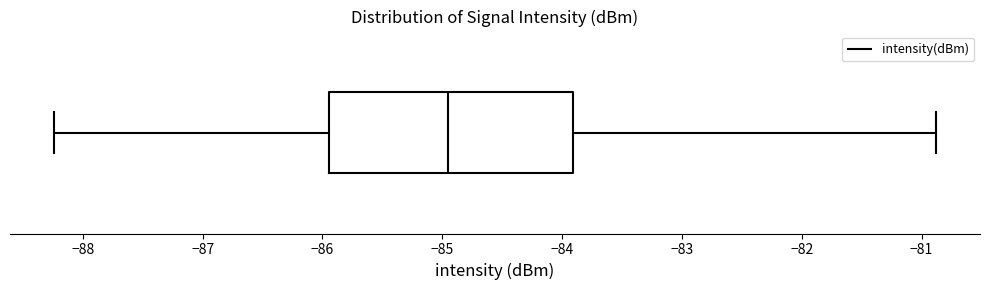

Transcribe this box plot: give where the median line is, the range the box spans, and where the two whiskers end, as read against the x-axis. The values are not printed on the chart, so give them approximately, as read against the axis.

median -84.9, box -85.9 to -83.9, whiskers -88.2 to -80.9